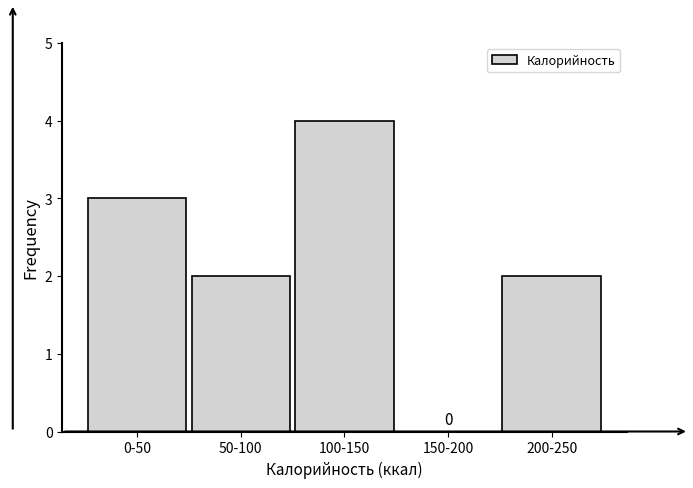

Reading left to right, extract all data points from this chart.

0-50=3	50-100=2	100-150=4	150-200=0	200-250=2